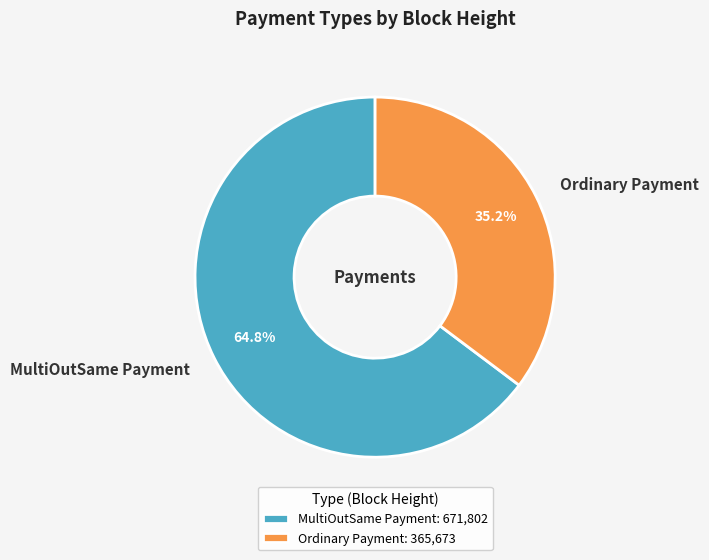

Do Ordinary Payment and MultiOutSame Payment together represent more than half of the pie?

Yes